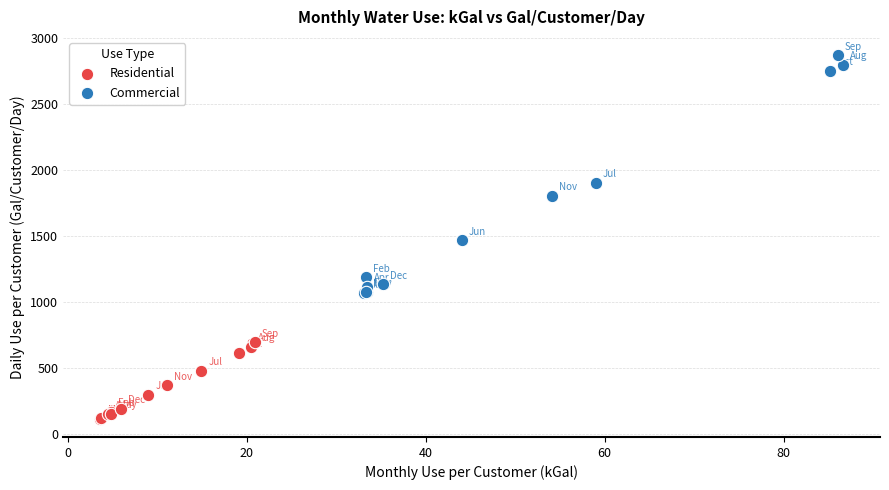

Which series reaches the minimum Y coordinate?

Residential